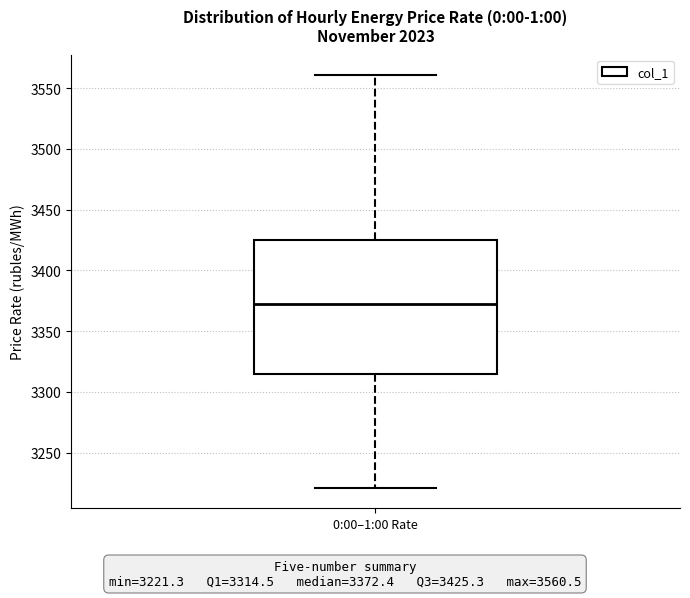

Read this box plot against the y-axis: the position of the median line, the range covered by the box, and the ends of both whiskers. The values are not printed on the chart, so give them approximately, as read against the axis.

median 3370, box 3315 to 3425, whiskers 3220 to 3560